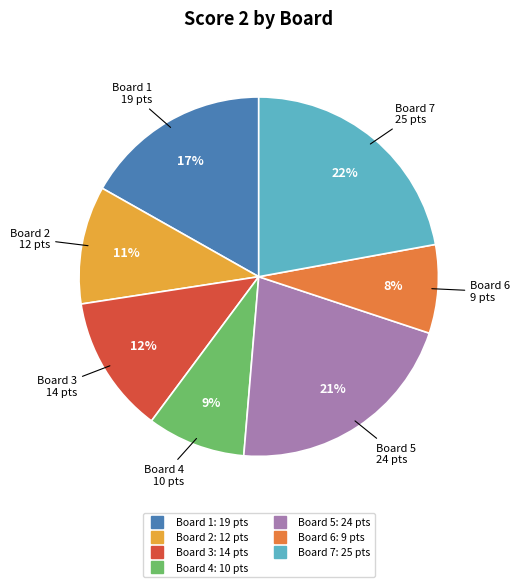

How many slices are in this pie chart?

7